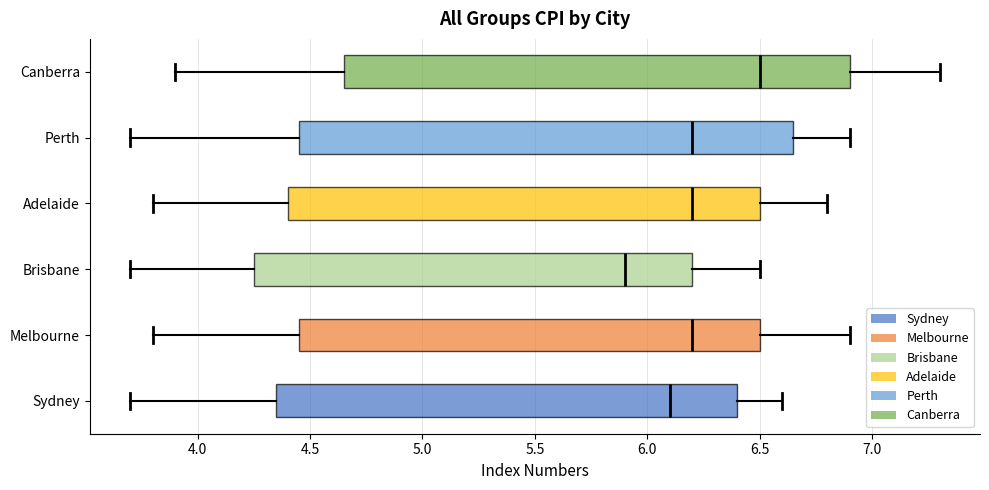

Reading bottom to top, read every box against the x-axis: the position of its median line, the range the box covers, and the ends of its whiskers. The values are not printed on the chart, so give them approximately, as read against the axis.

Sydney: median 6.10, box 4.35 to 6.40, whiskers 3.70 to 6.60
Melbourne: median 6.20, box 4.45 to 6.50, whiskers 3.80 to 6.90
Brisbane: median 5.90, box 4.25 to 6.20, whiskers 3.70 to 6.50
Adelaide: median 6.20, box 4.40 to 6.50, whiskers 3.80 to 6.80
Perth: median 6.20, box 4.45 to 6.65, whiskers 3.70 to 6.90
Canberra: median 6.50, box 4.65 to 6.90, whiskers 3.90 to 7.30